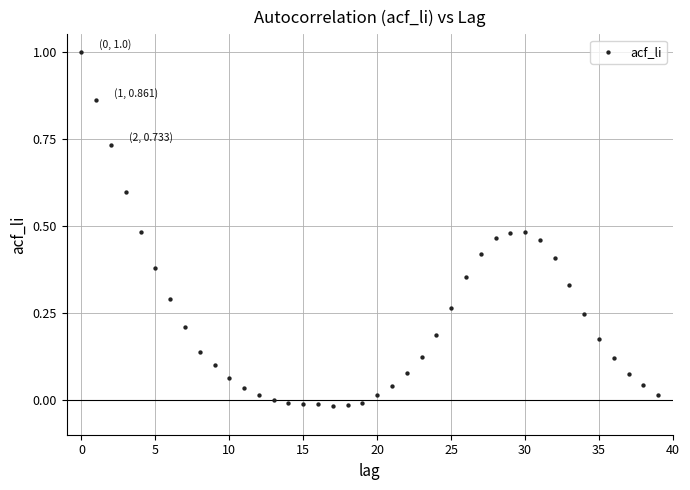

What is the range of Y values (max minus min)?

1.0